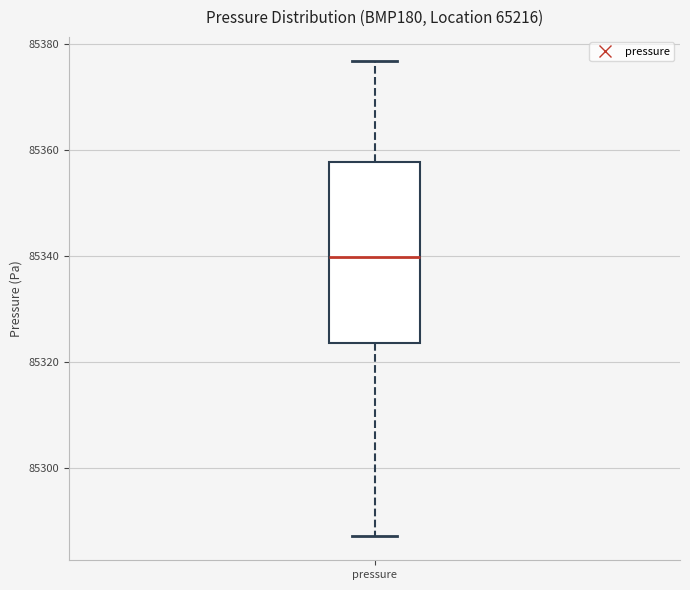

Where is the upper edge of the box for pressure on the y-axis? The values are not printed on the chart, so give them approximately, as read against the axis.

85358